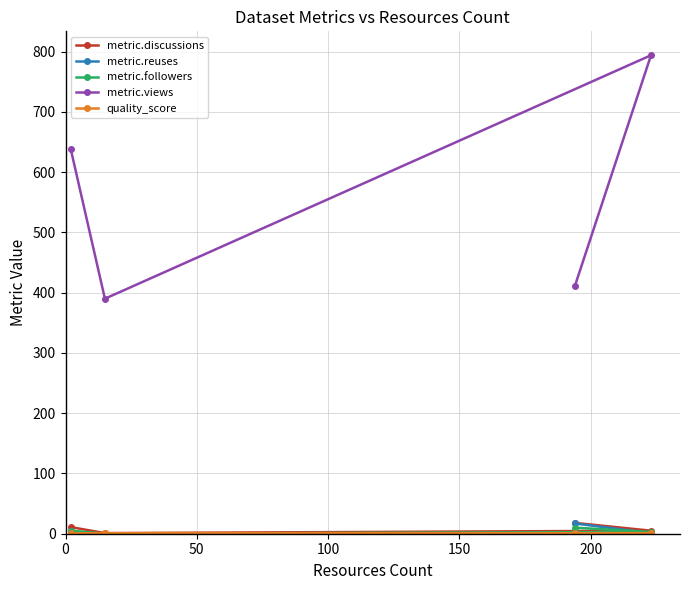

True or false: quality_score has more than 0 interior local peaks.

False